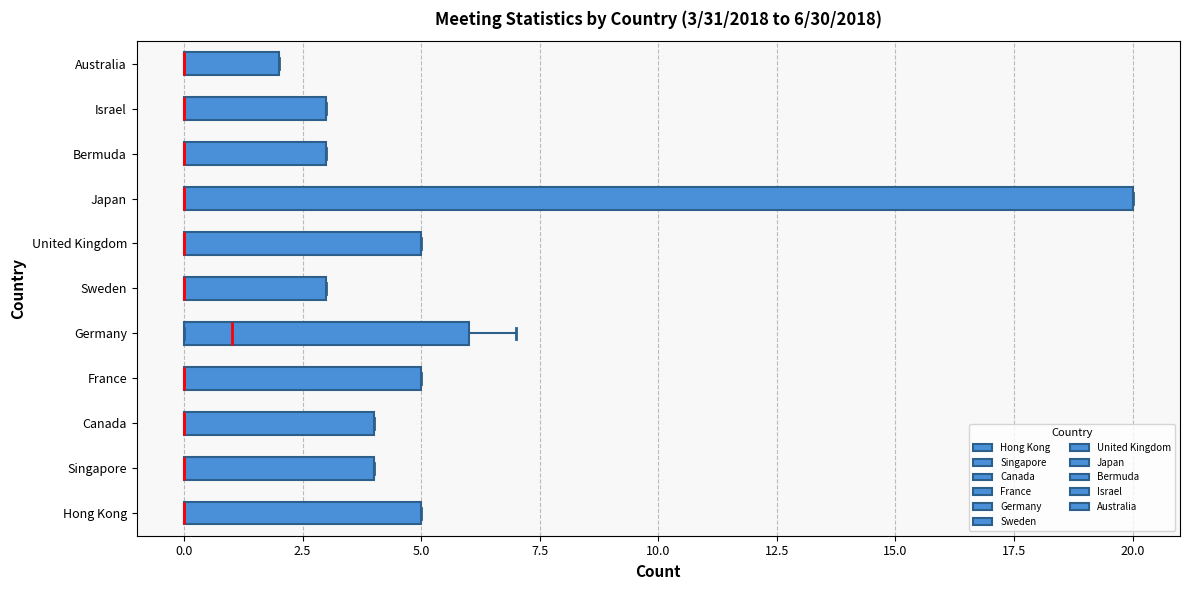

Comparing the boxes themselves (not the whiskers), which one is the widest?

Japan